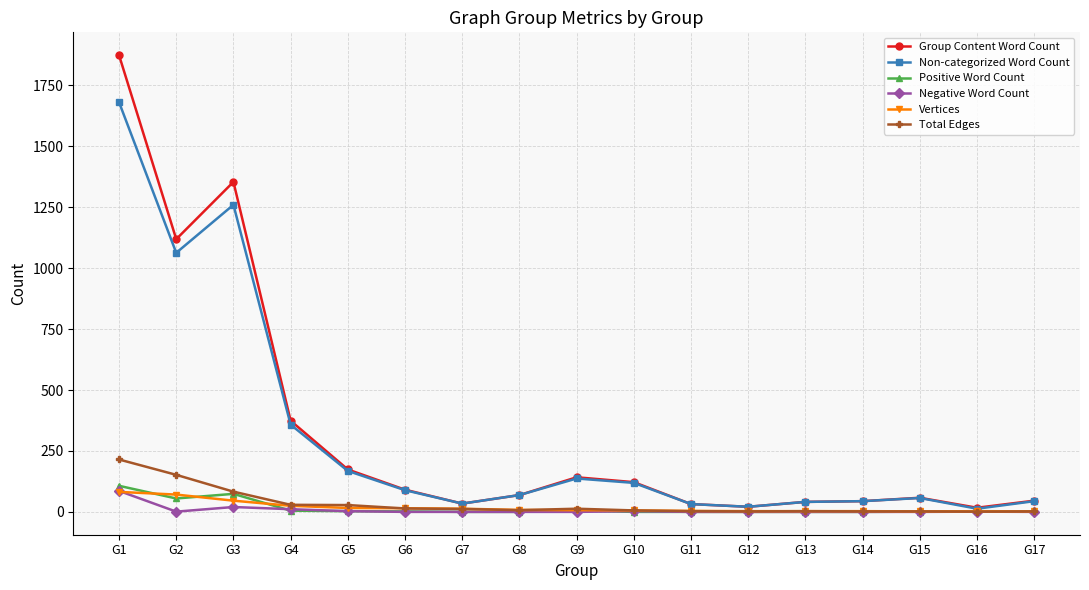

What is the sum of all Total Edges values?

574